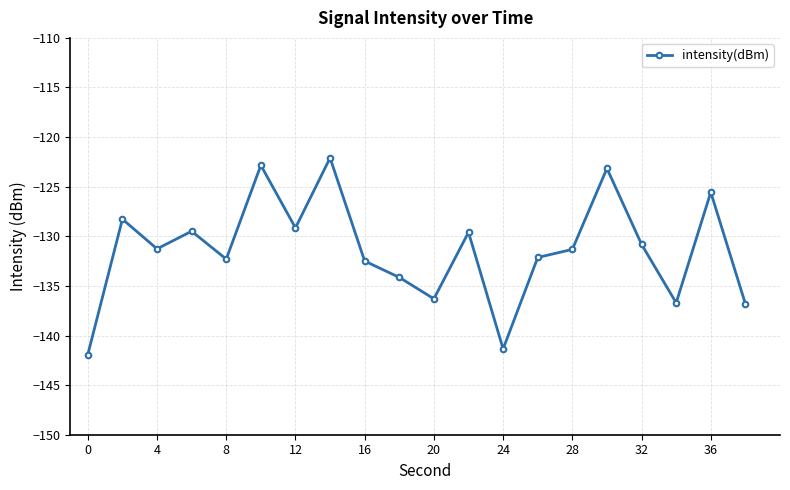

What is the maximum value shown in the chart?

-122.1